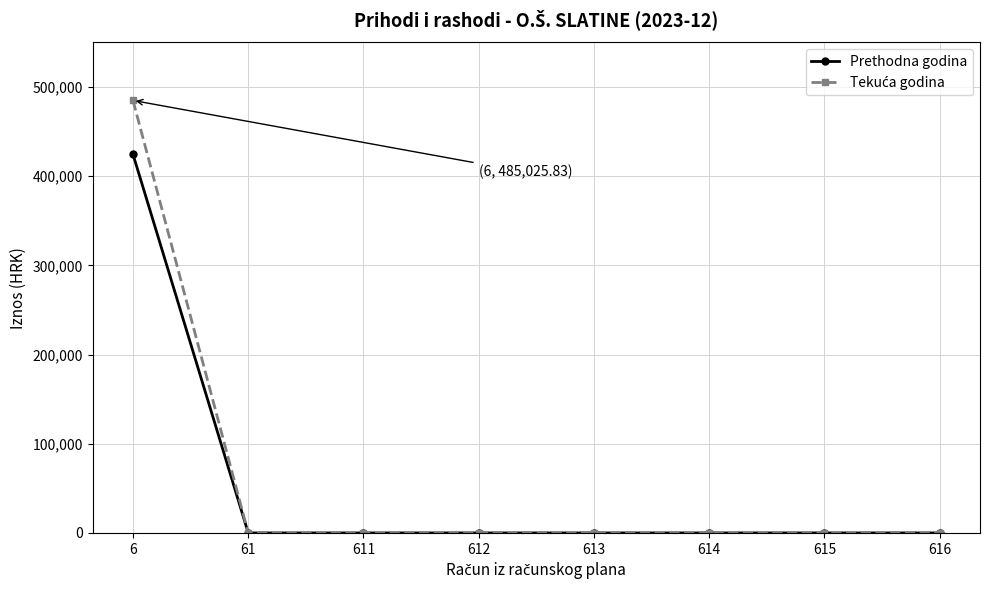

At which category is the sum across all series the highest?

6